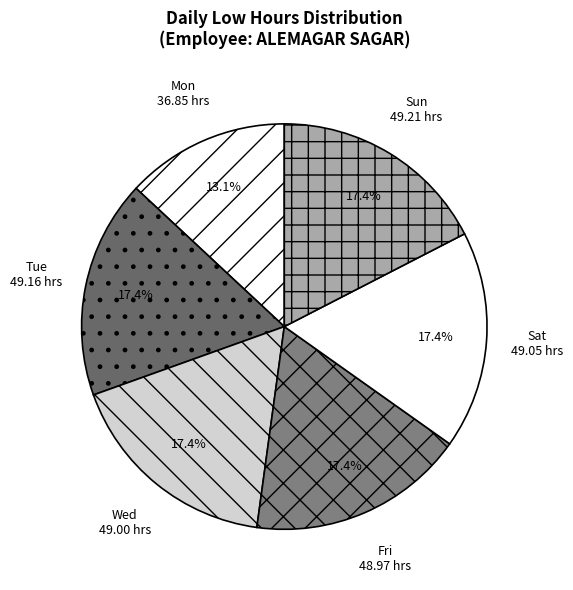

Does Sat account for over 50% of the chart?

No